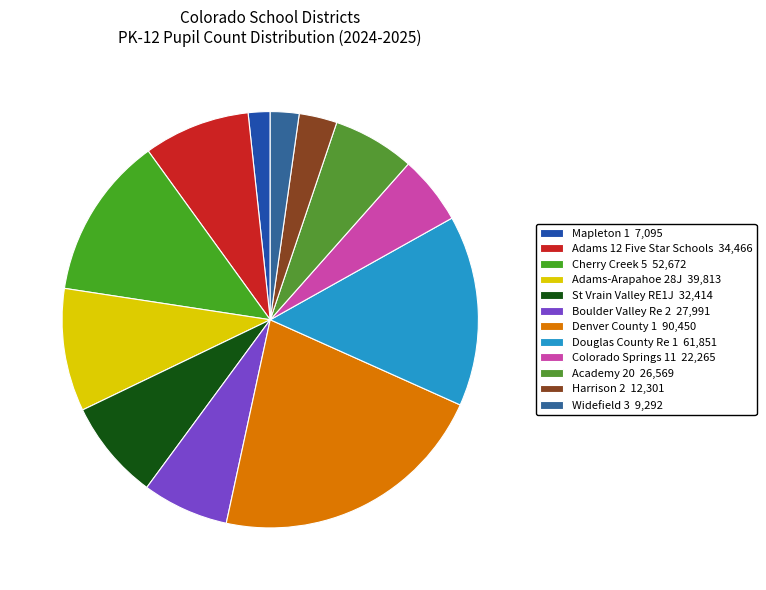

How many slices are in this pie chart?

12